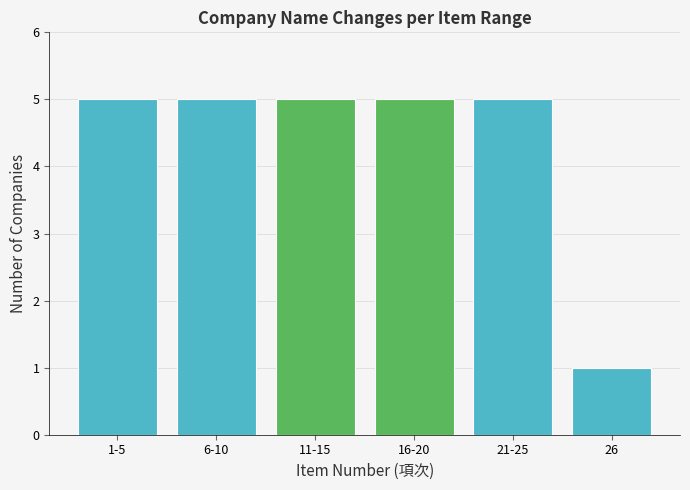

Reading left to right, what are all the values shown in this chart?

5	5	5	5	5	1